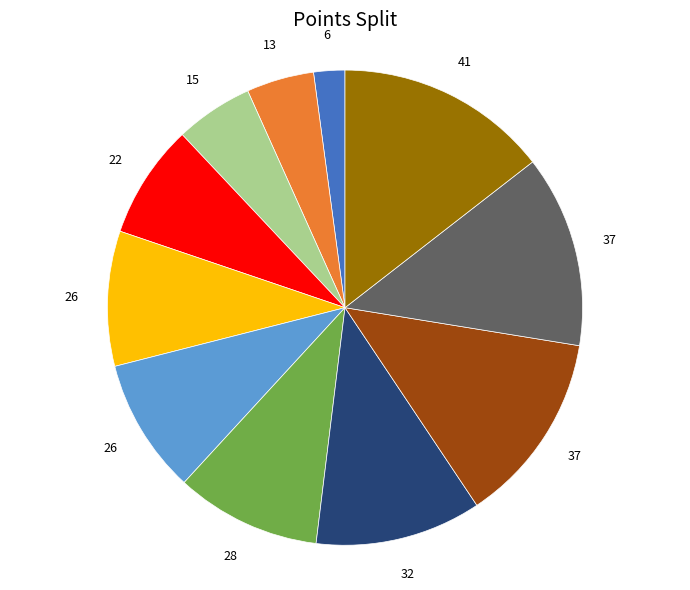

Is there a majority slice in this chart?

No